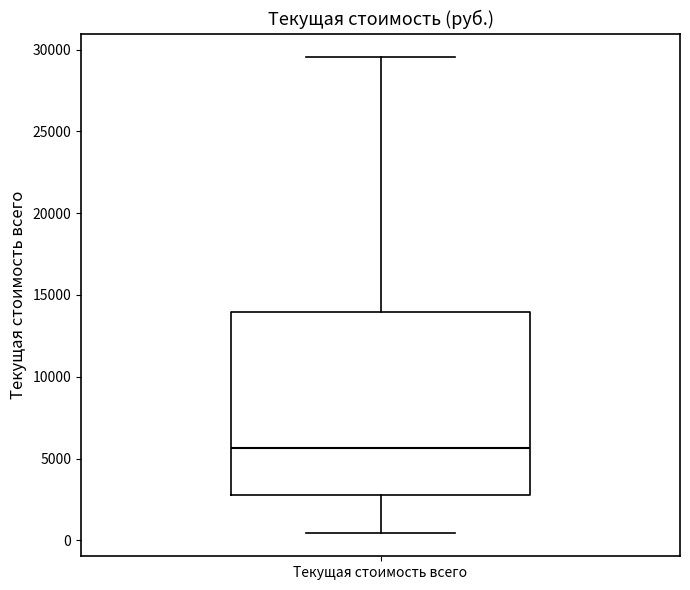

Transcribe this box plot: give where the median line is, the range the box spans, and where the two whiskers end, as read against the y-axis. The values are not printed on the chart, so give them approximately, as read against the axis.

median 5500, box 3000 to 14000, whiskers 500 to 29500